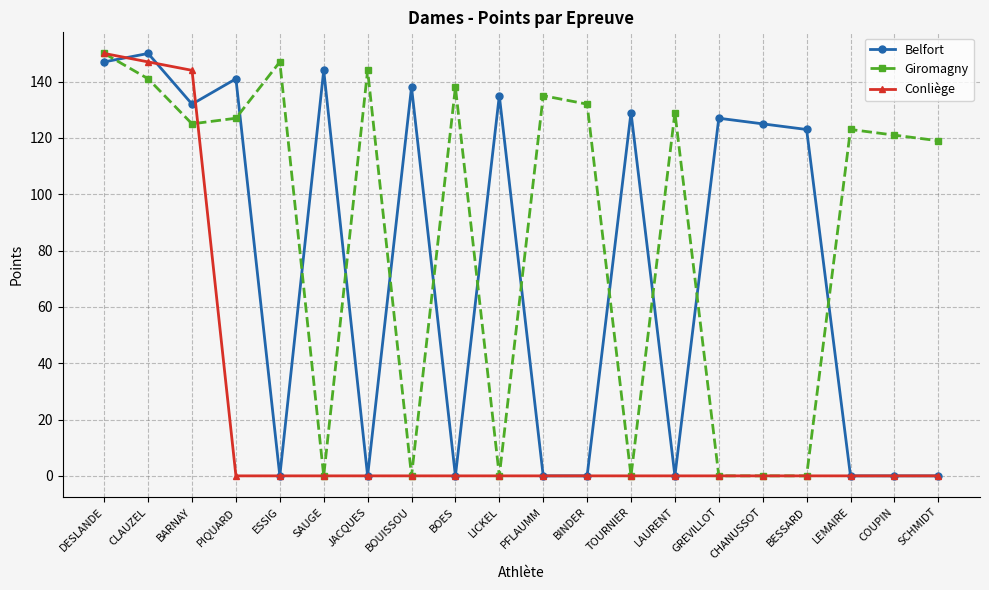

True or false: Giromagny has a value of 0 at BOUISSOU.

True